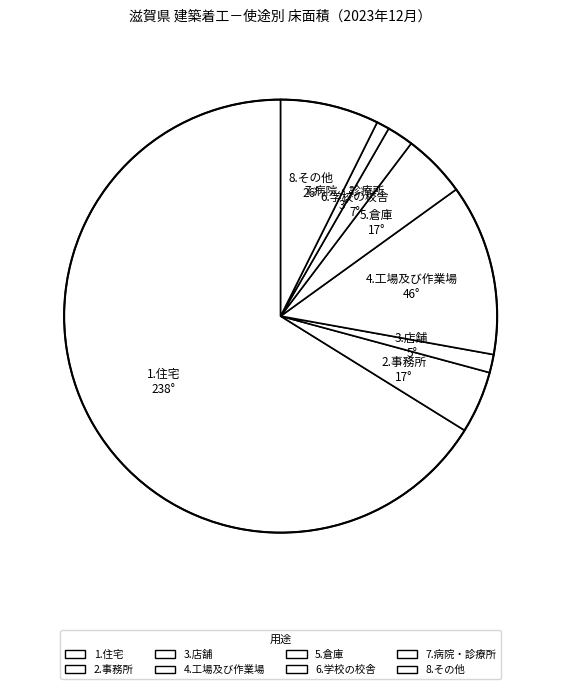

Does 3.店舗 account for over 50% of the chart?

No